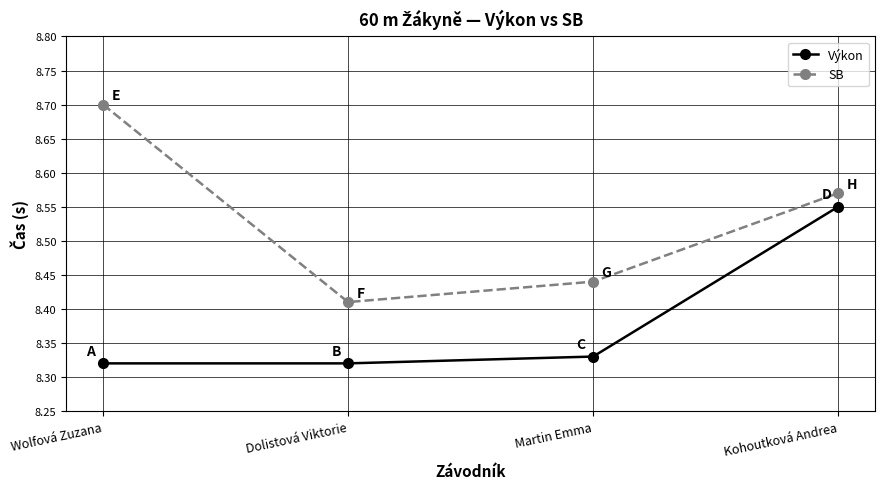

What is the label of the 2nd point from the left?

Dolistová Viktorie